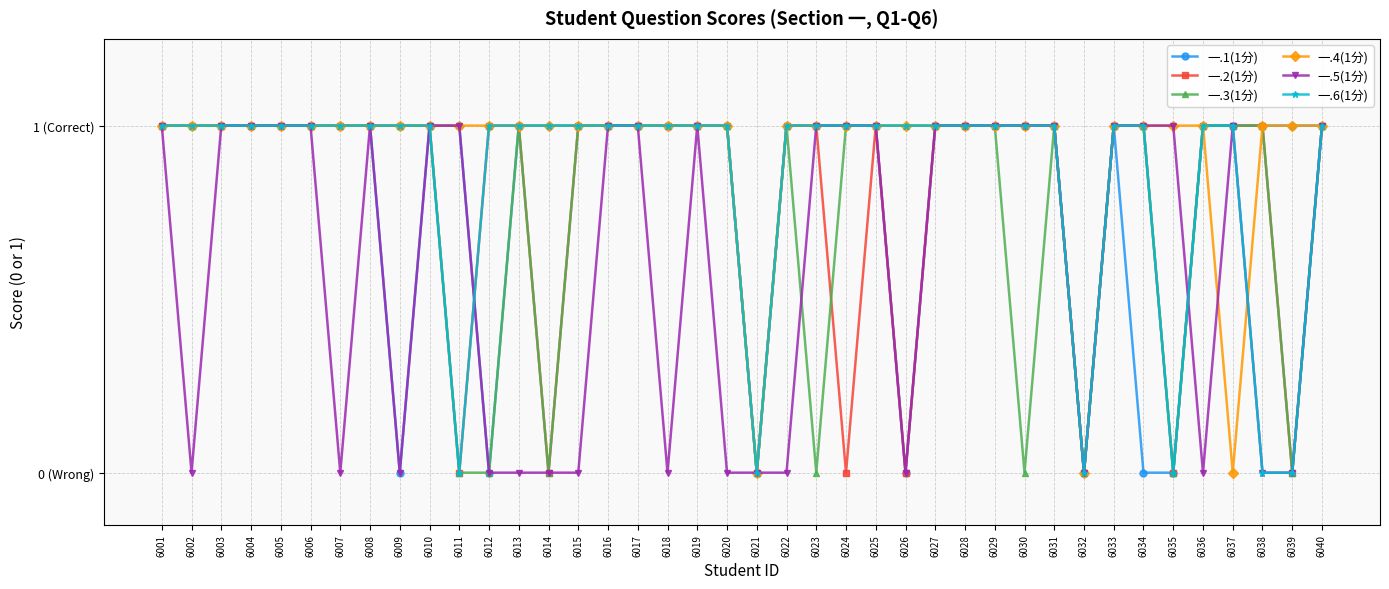

Where is 一.2(1分) nearest to the value 0?

6011